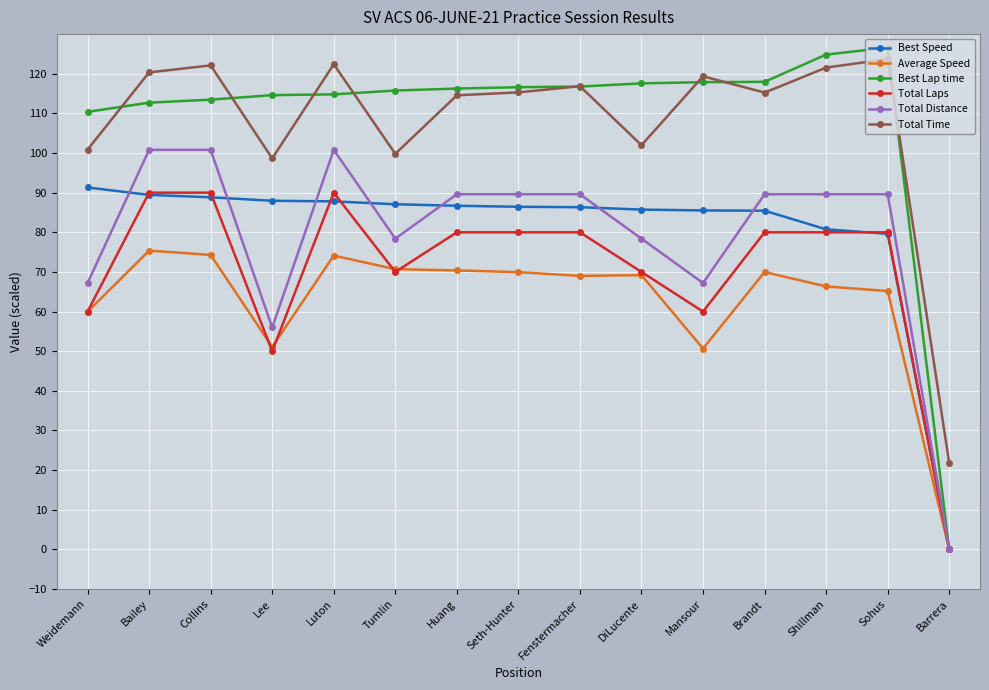

Which label corresponds to the smallest value in the chart?

Barrera